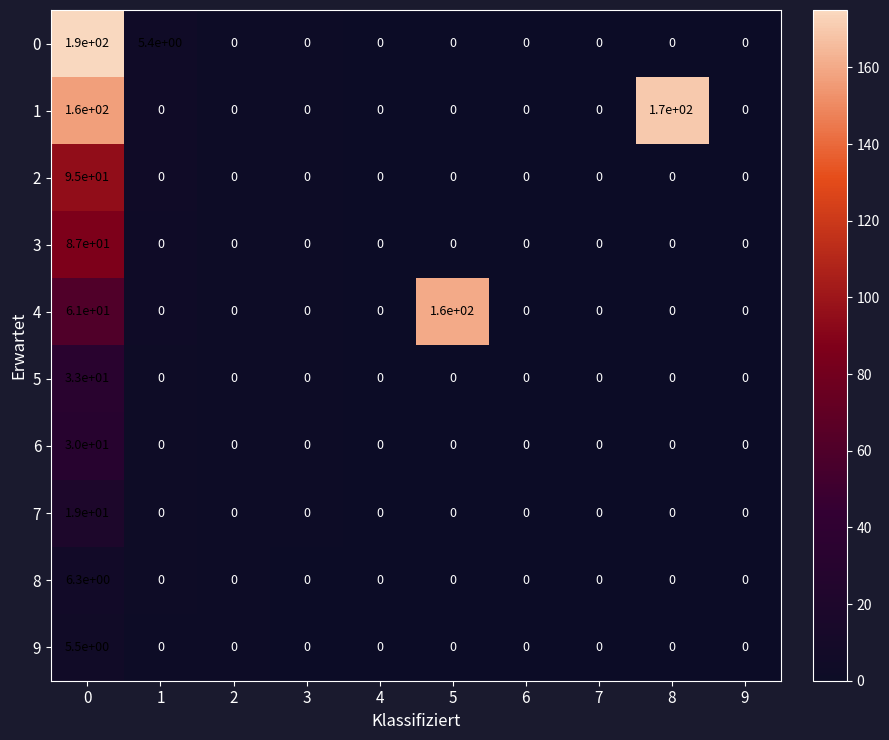

List the series in order of their peak value, highest first.

0, 1, 4, 2, 3, 5, 6, 7, 8, 9